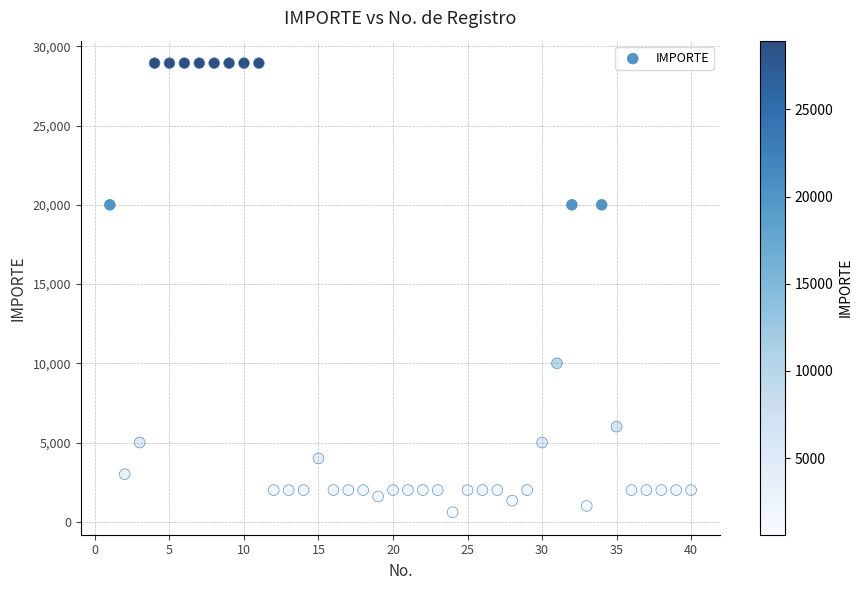

What Y value in the scatter plot is closest to 14770?

10000.0